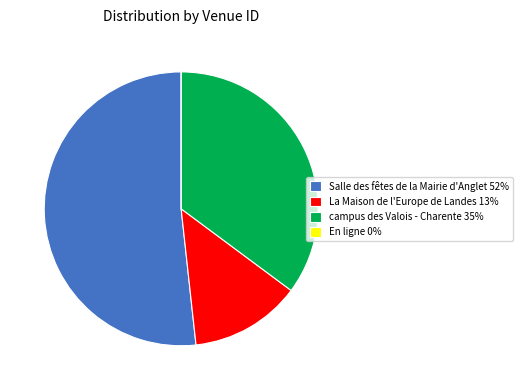

Is there a majority slice in this chart?

Yes